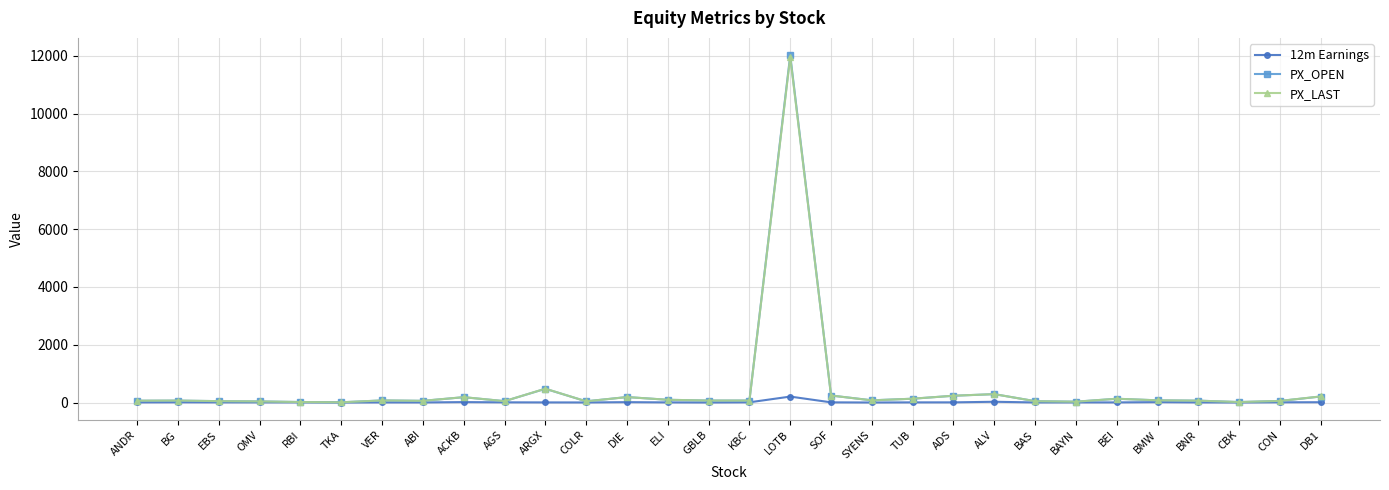

What is the label of the 22nd point from the left?

ALV